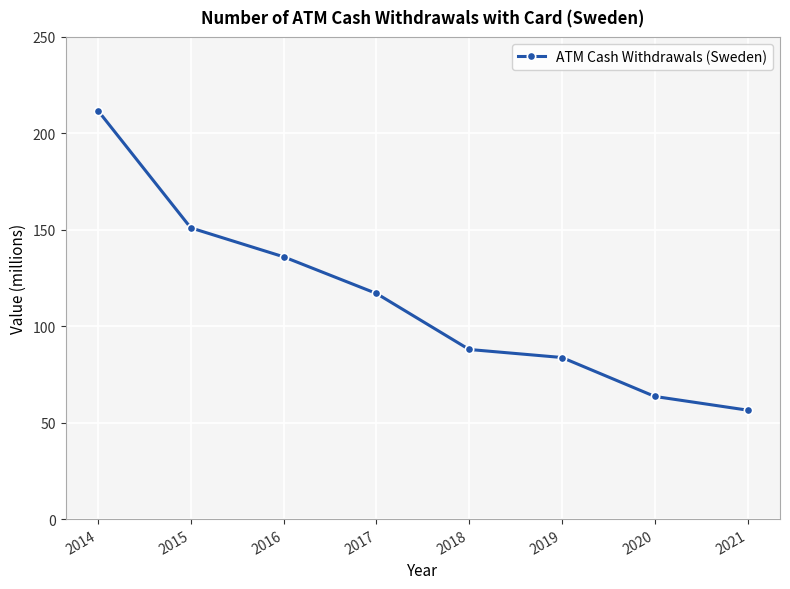

Between 2021 and 2016, which is larger?

2016